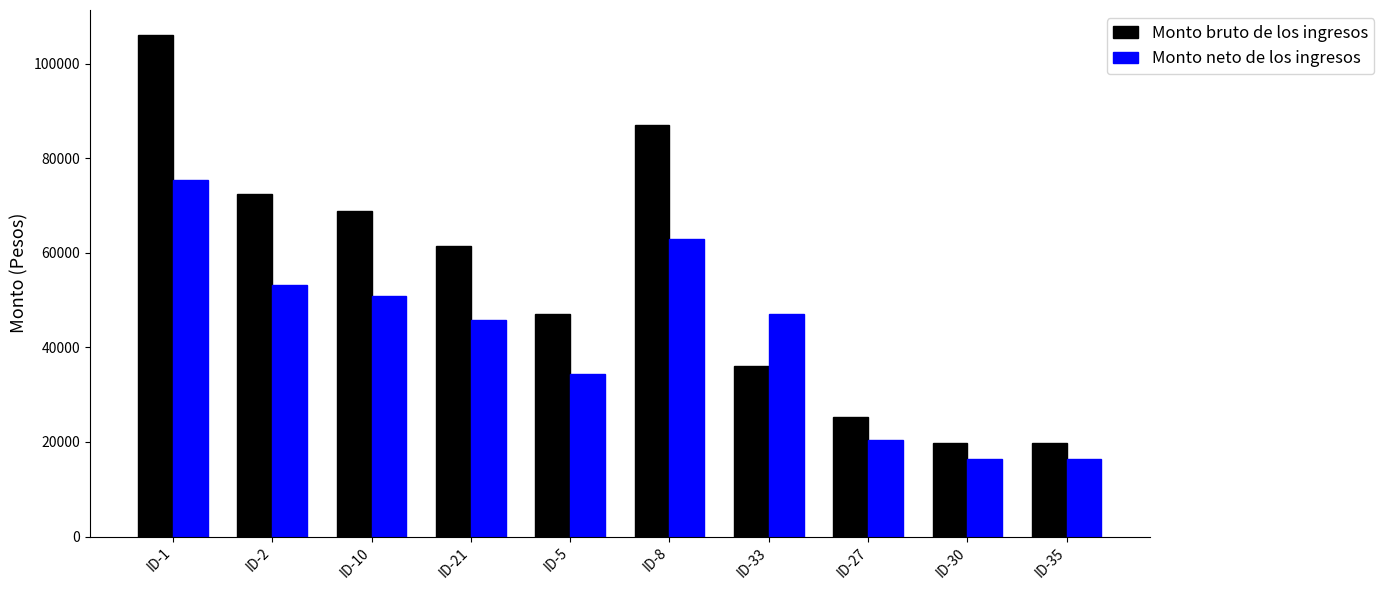

What are all the series names shown in the legend?

Monto bruto de los ingresos, Monto neto de los ingresos